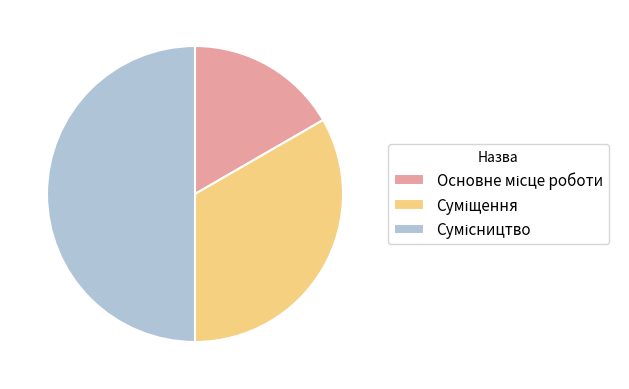

Count the number of slices in the pie.

3